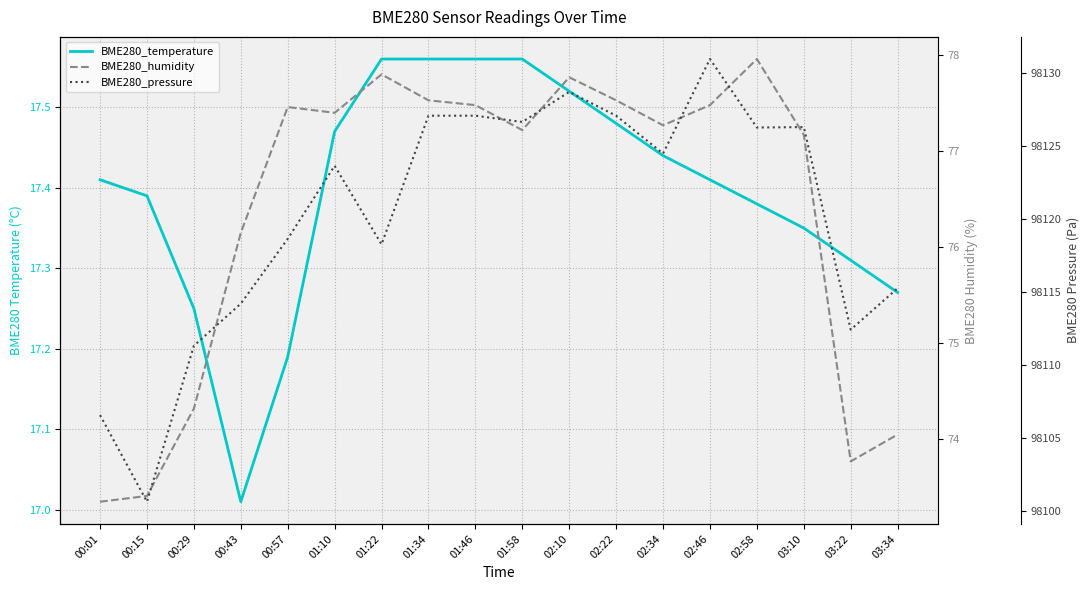

At which label is BME280_temperature closest to 17?

00:43